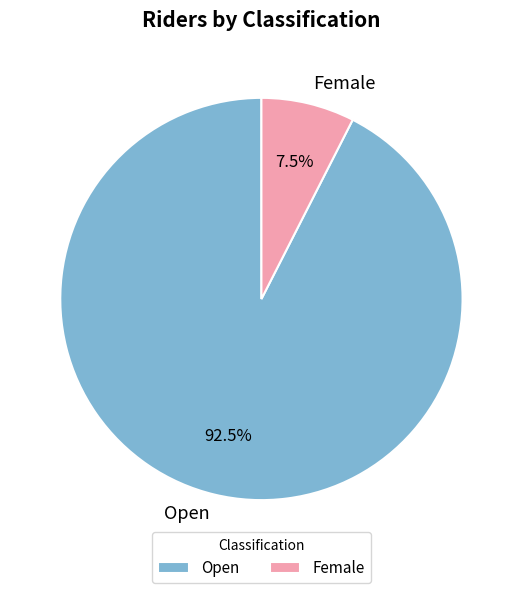

Is the sum of Female and Open greater than half?

Yes